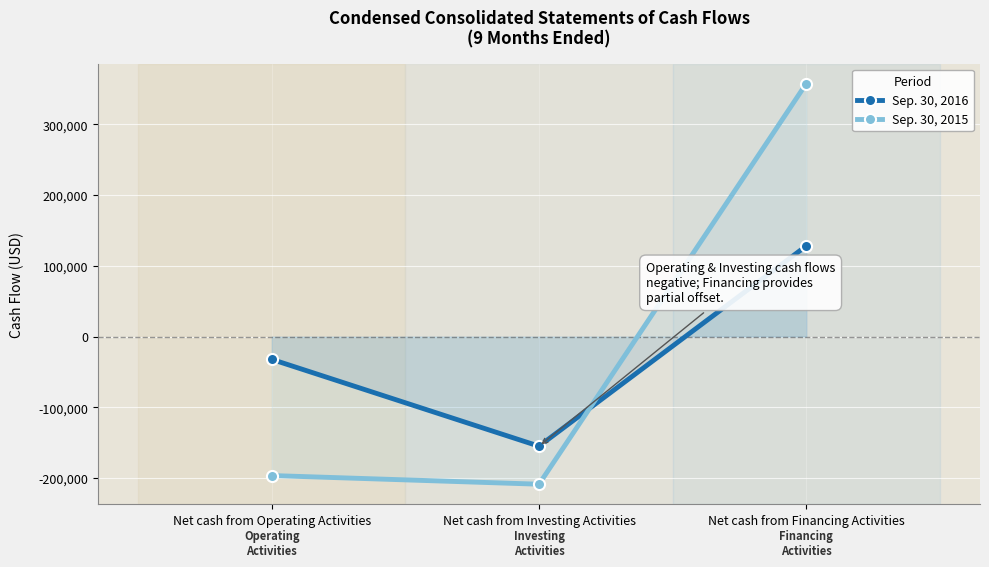

What are all the series names shown in the legend?

Sep. 30, 2016, Sep. 30, 2015